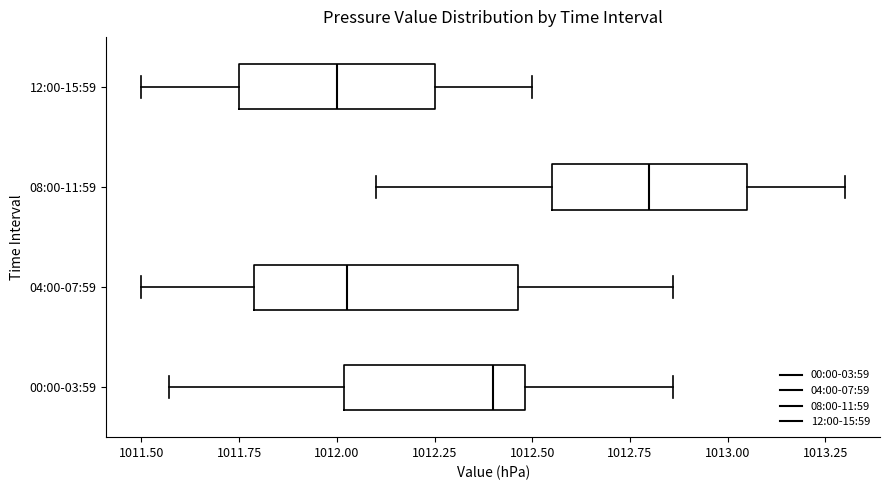

Reading bottom to top, read every box against the x-axis: the position of its median line, the range the box covers, and the ends of its whiskers. The values are not printed on the chart, so give them approximately, as read against the axis.

00:00-03:59: median 1012.40, box 1012.00 to 1012.50, whiskers 1011.55 to 1012.85
04:00-07:59: median 1012.05, box 1011.80 to 1012.45, whiskers 1011.50 to 1012.85
08:00-11:59: median 1012.80, box 1012.55 to 1013.05, whiskers 1012.10 to 1013.30
12:00-15:59: median 1012.00, box 1011.75 to 1012.25, whiskers 1011.50 to 1012.50